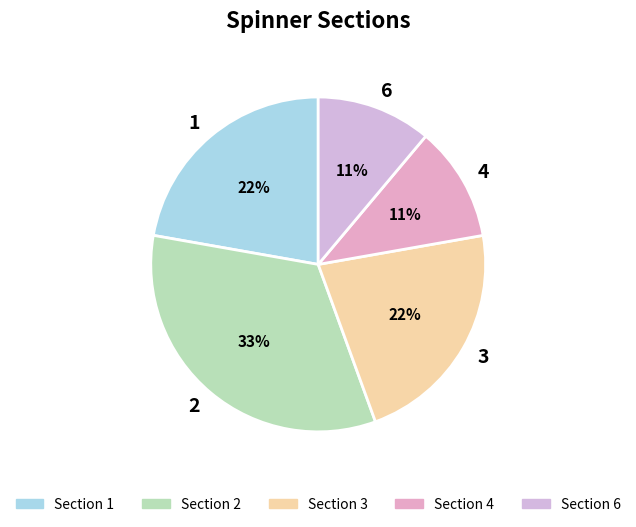

True or false: 4 accounts for 22% of the total.

False